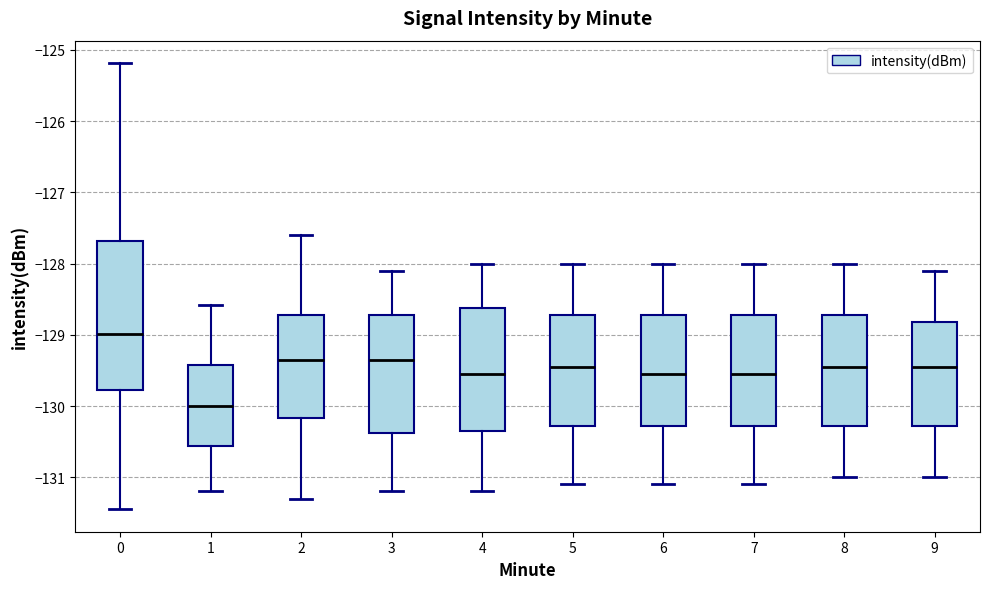

Reading left to right, read every box against the y-axis: the position of its median line, the range the box covers, and the ends of its whiskers. The values are not printed on the chart, so give them approximately, as read against the axis.

0: median -129.0, box -129.8 to -127.7, whiskers -131.5 to -125.2
1: median -130.0, box -130.6 to -129.4, whiskers -131.2 to -128.6
2: median -129.3, box -130.2 to -128.7, whiskers -131.3 to -127.6
3: median -129.3, box -130.4 to -128.7, whiskers -131.2 to -128.1
4: median -129.5, box -130.3 to -128.6, whiskers -131.2 to -128.0
5: median -129.4, box -130.3 to -128.7, whiskers -131.1 to -128.0
6: median -129.5, box -130.3 to -128.7, whiskers -131.1 to -128.0
7: median -129.5, box -130.3 to -128.7, whiskers -131.1 to -128.0
8: median -129.4, box -130.3 to -128.7, whiskers -131.0 to -128.0
9: median -129.4, box -130.3 to -128.8, whiskers -131.0 to -128.1